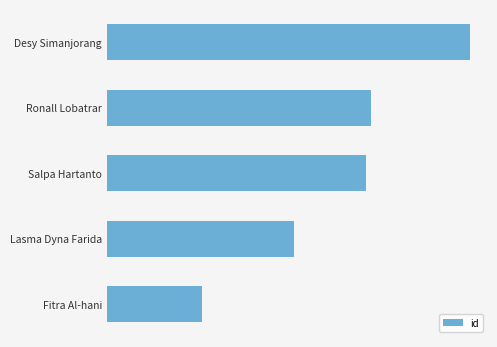

Rank the categories by value from highest to lowest.

Desy Simanjorang, Ronall Lobatrar, Salpa Hartanto, Lasma Dyna Farida, Fitra Al-hani